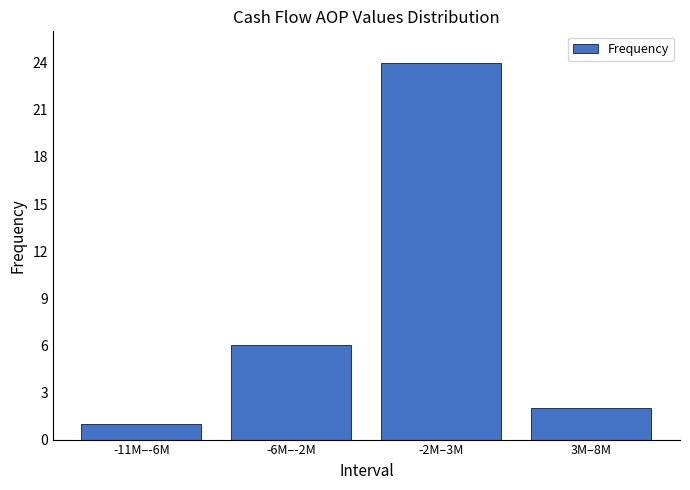

Reading left to right, what are all the values shown in this chart?

-11M–-6M=1	-6M–-2M=6	-2M–3M=24	3M–8M=2